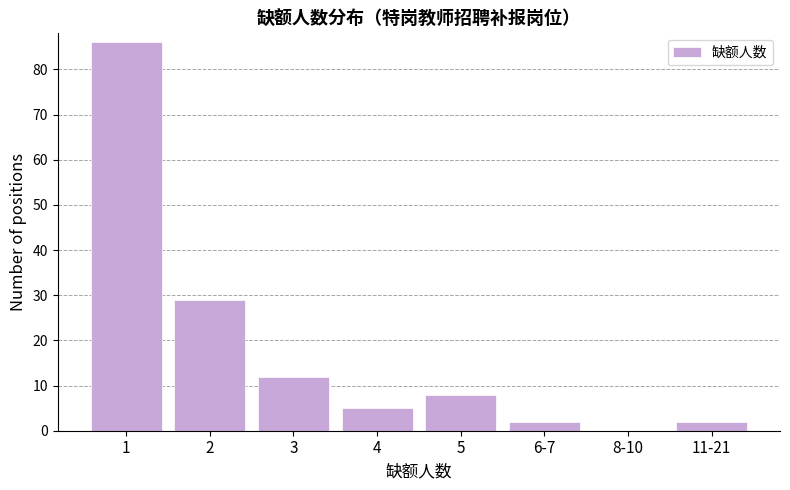

Reading right to left, extract all data points from this chart.

11-21=2	8-10=0	6-7=2	5=8	4=5	3=12	2=29	1=86